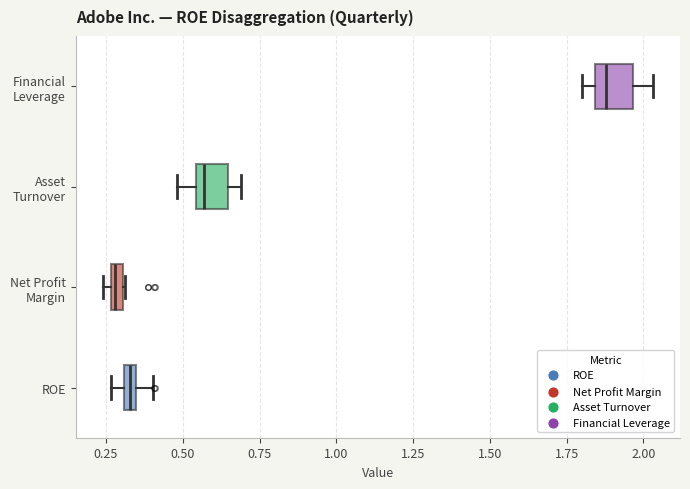

Where is the right edge of the box for Net Profit Margin on the x-axis? The values are not printed on the chart, so give them approximately, as read against the axis.

0.30